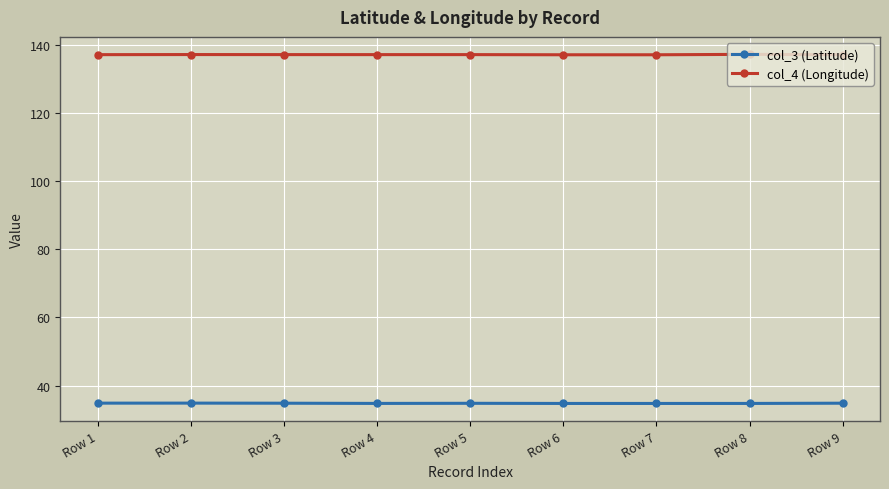

Which series has the largest total across all categories?

col_4 (Longitude)